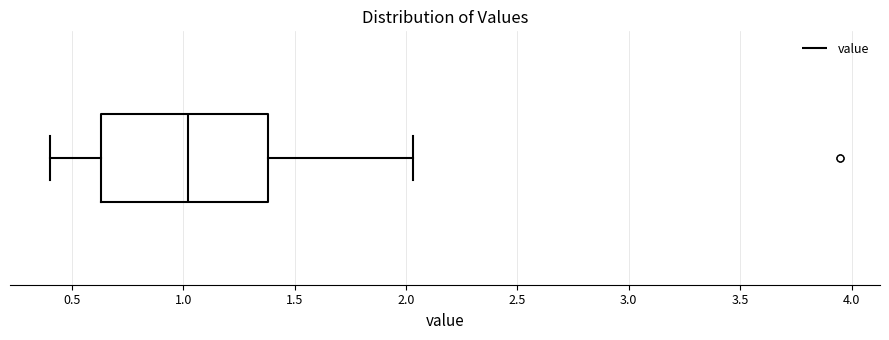

Where does the median line of the box sit on the x-axis? The values are not printed on the chart, so give them approximately, as read against the axis.

1.00